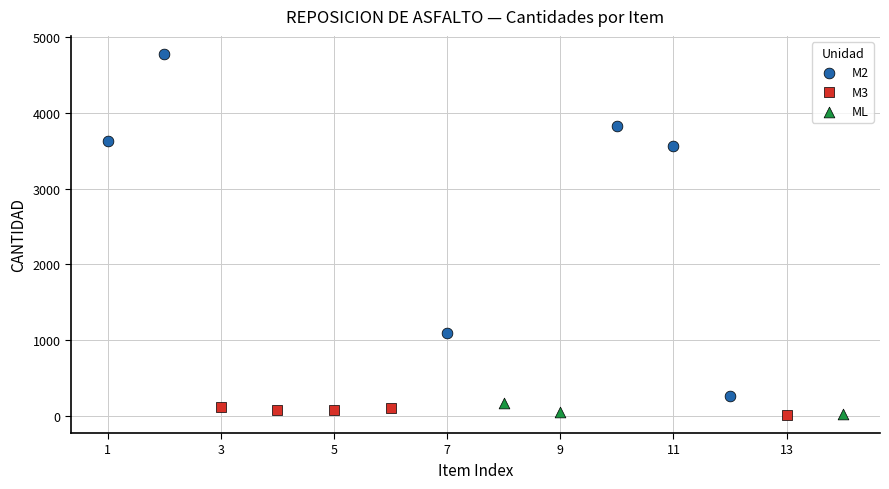

Which series has the largest Y range (max minus min)?

M2